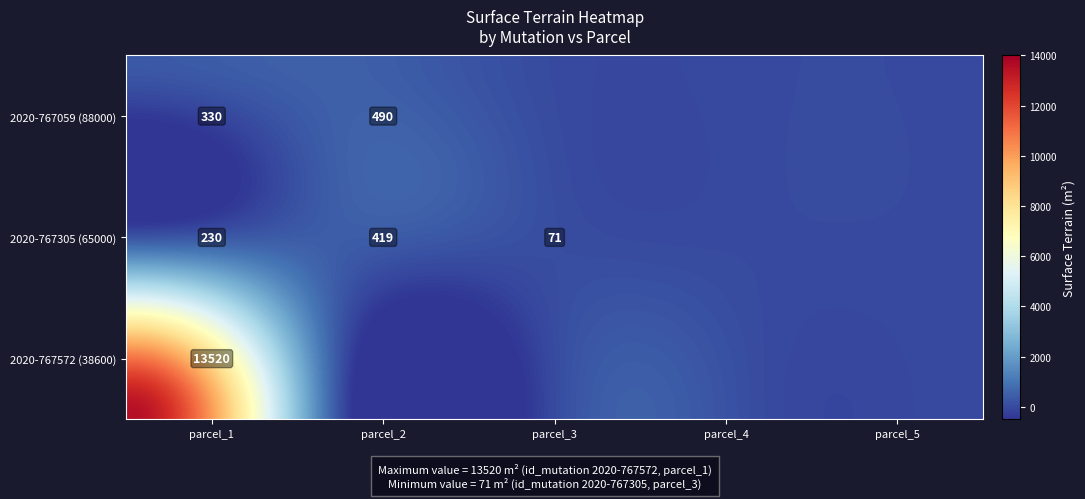

What is the sum of the 2020-767572 values at 88000 and 88000?

13520